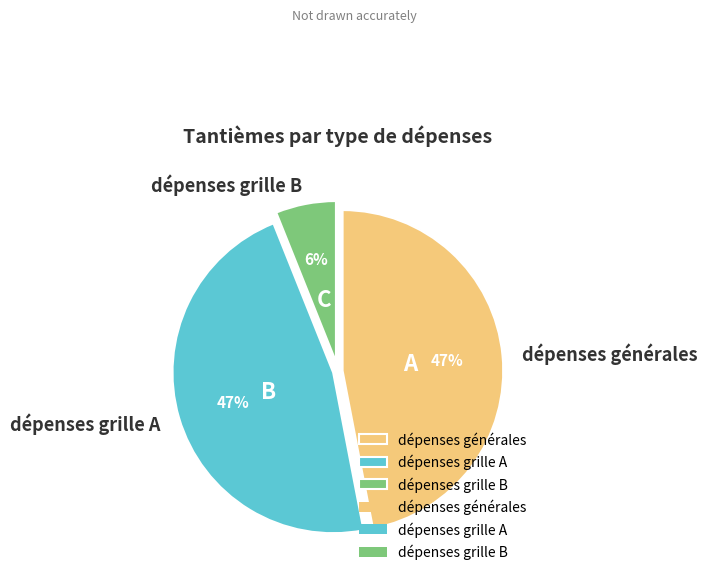

To the nearest percent, what is the average slice percentage?

33%